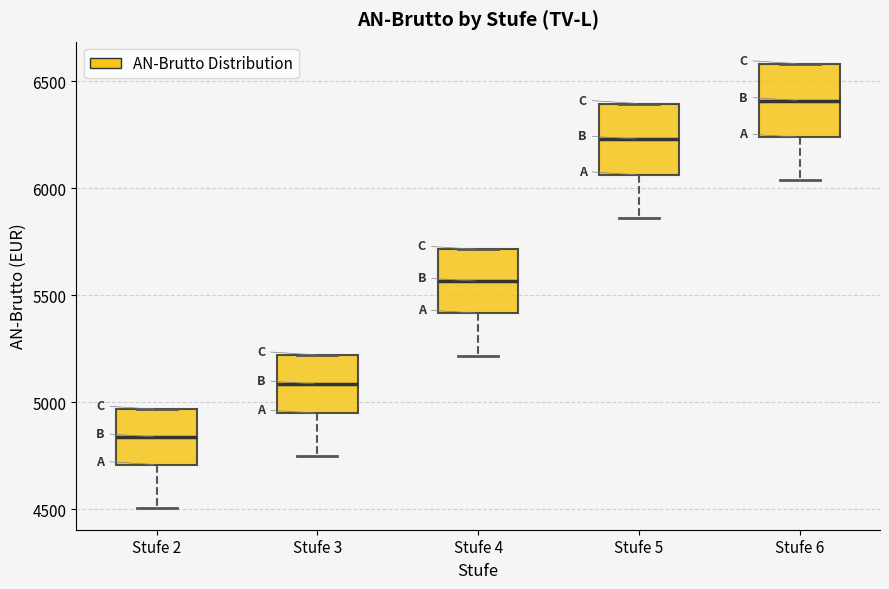

Reading left to right, transcribe this box plot: for each box, give where its median line is, the range the box spans, and where its two whiskers end, as read against the y-axis. The values are not printed on the chart, so give them approximately, as read against the axis.

Stufe 2: median 4850, box 4700 to 4950, whiskers 4500 to 4950
Stufe 3: median 5100, box 4950 to 5200, whiskers 4750 to 5200
Stufe 4: median 5550, box 5400 to 5700, whiskers 5200 to 5700
Stufe 5: median 6250, box 6050 to 6400, whiskers 5850 to 6400
Stufe 6: median 6400, box 6250 to 6600, whiskers 6050 to 6600